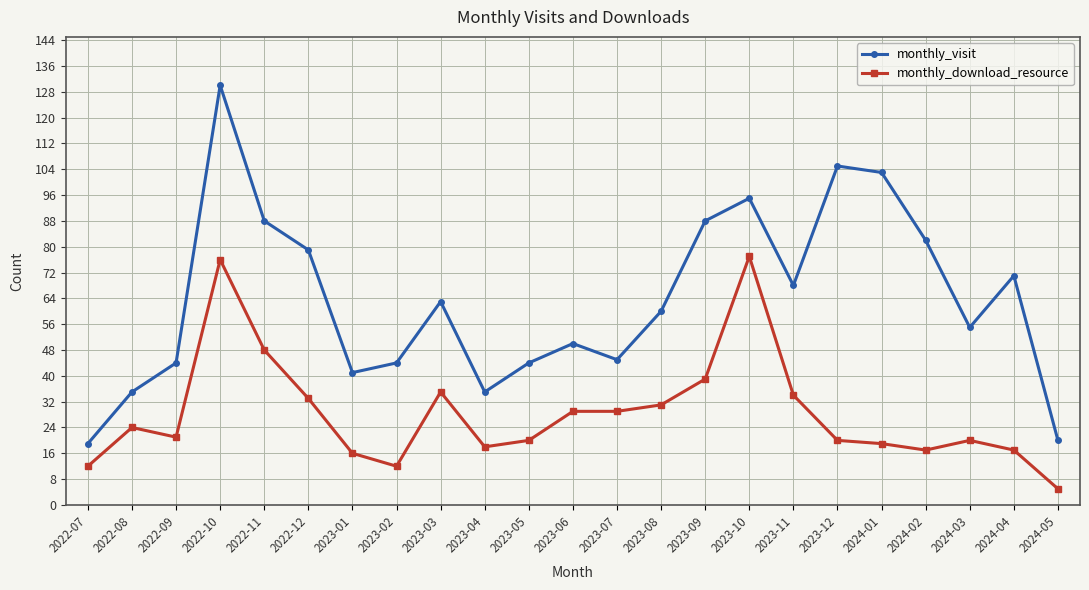

Which series has the largest range (max minus min)?

monthly_visit